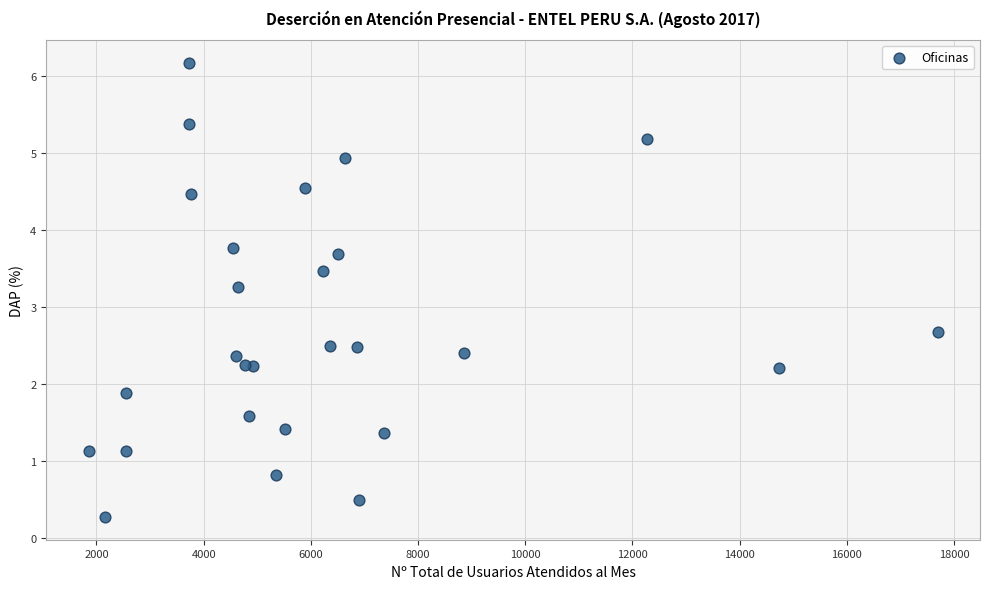

What Y value in the scatter plot is closest to 3?

3.3